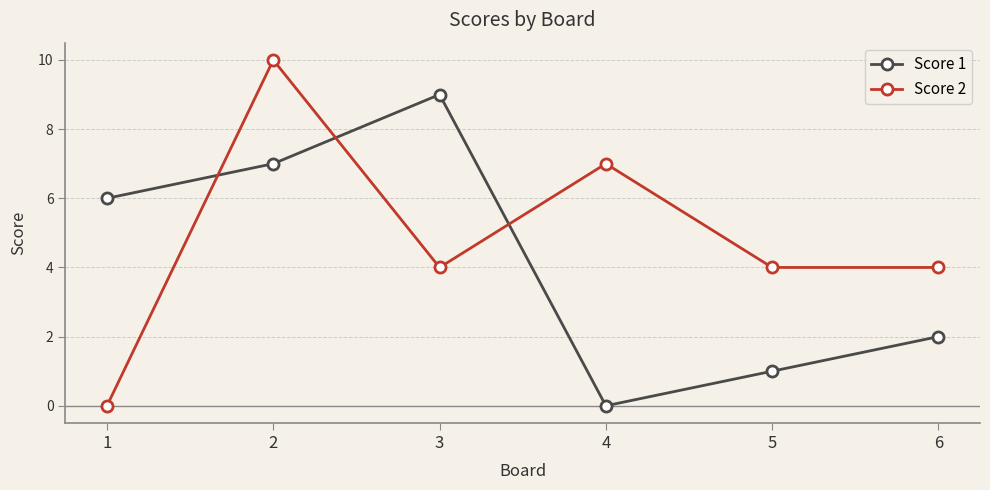

What is the total value across all series at 2?

17